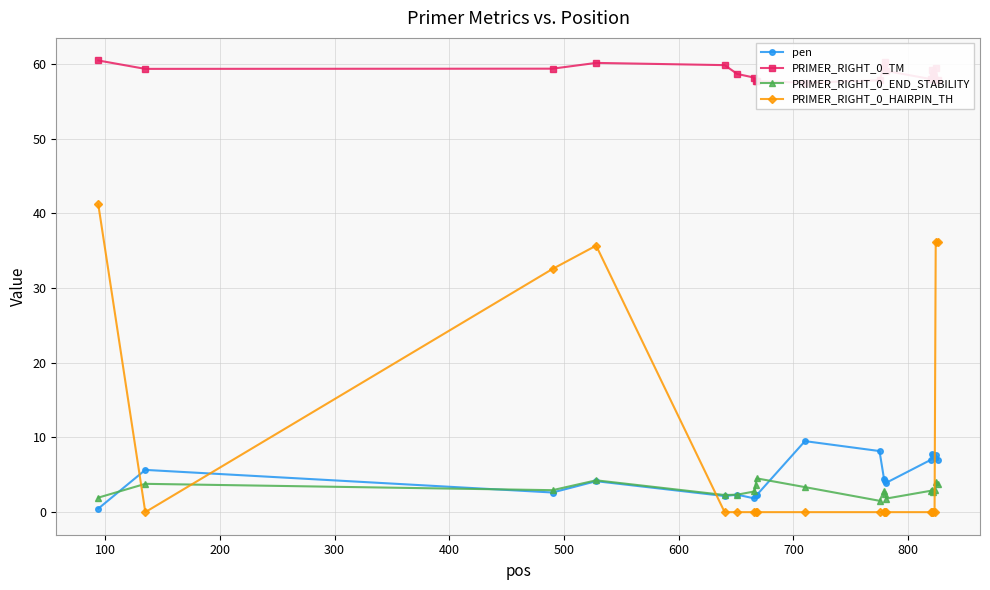

How many values in PRIMER_RIGHT_0_HAIRPIN_TH are above zero?

5